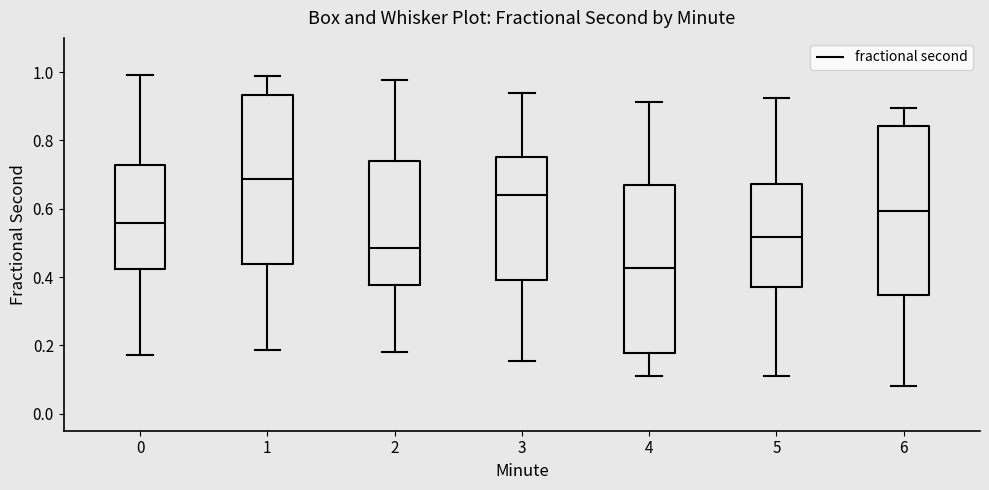

Reading left to right, read every box against the y-axis: the position of its median line, the range the box covers, and the ends of its whiskers. The values are not printed on the chart, so give them approximately, as read against the axis.

0: median 0.56, box 0.42 to 0.72, whiskers 0.18 to 1.00
1: median 0.68, box 0.44 to 0.94, whiskers 0.18 to 0.98
2: median 0.48, box 0.38 to 0.74, whiskers 0.18 to 0.98
3: median 0.64, box 0.40 to 0.76, whiskers 0.16 to 0.94
4: median 0.42, box 0.18 to 0.66, whiskers 0.10 to 0.92
5: median 0.52, box 0.36 to 0.68, whiskers 0.12 to 0.92
6: median 0.60, box 0.34 to 0.84, whiskers 0.08 to 0.90